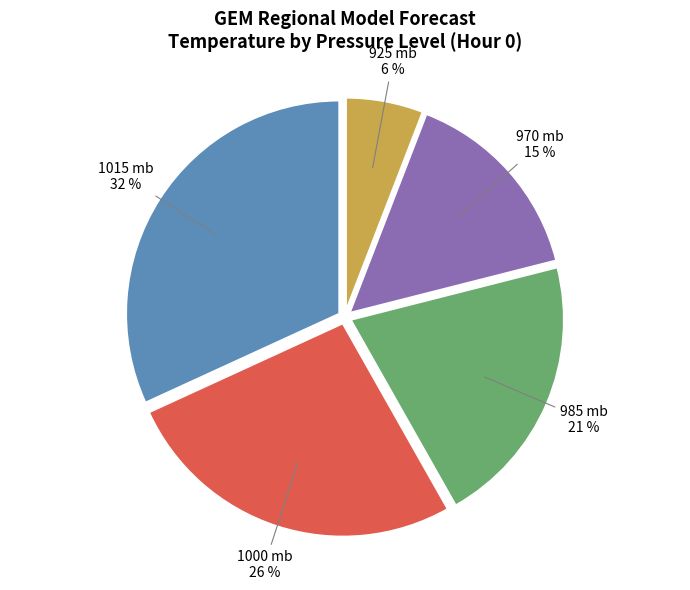

What is the ratio of the value at 970 mb to the value at 1015 mb?

0.5